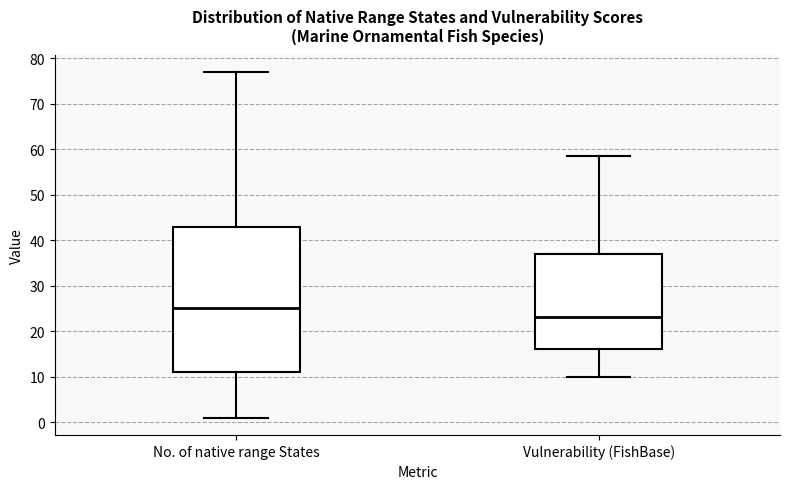

Which box is the tallest, from its lower edge to its upper edge?

No. of native range States